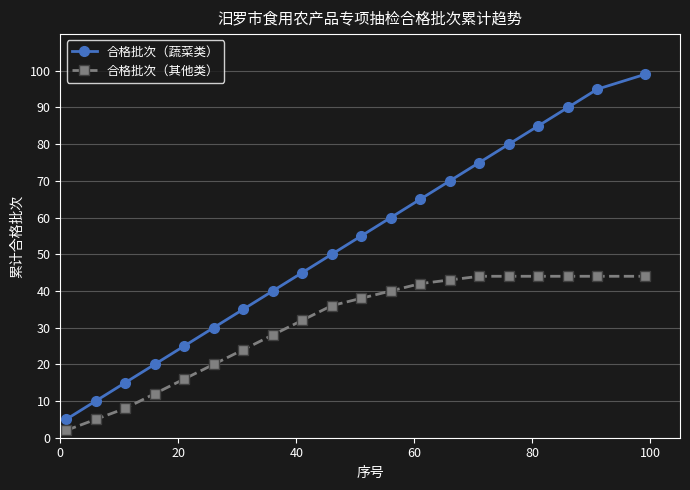

What is the difference between the second highest and second lowest values in the 合格批次（蔬菜类） series?

85